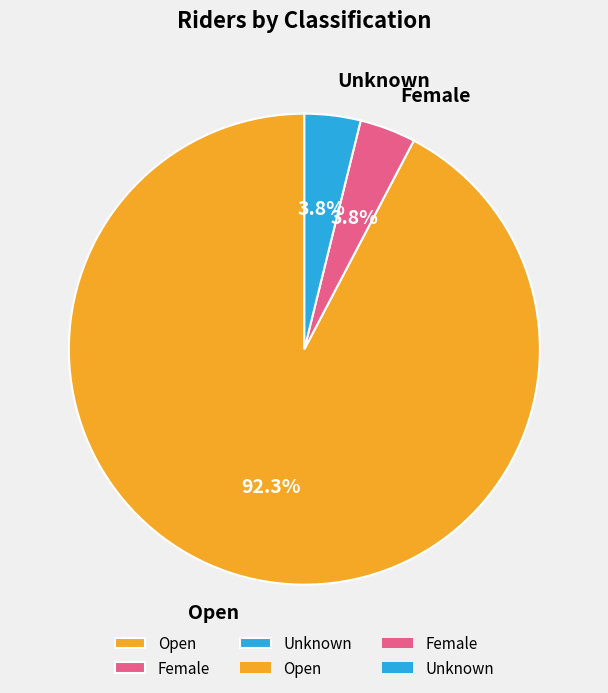

To the nearest percent, what portion does Open represent?

92%